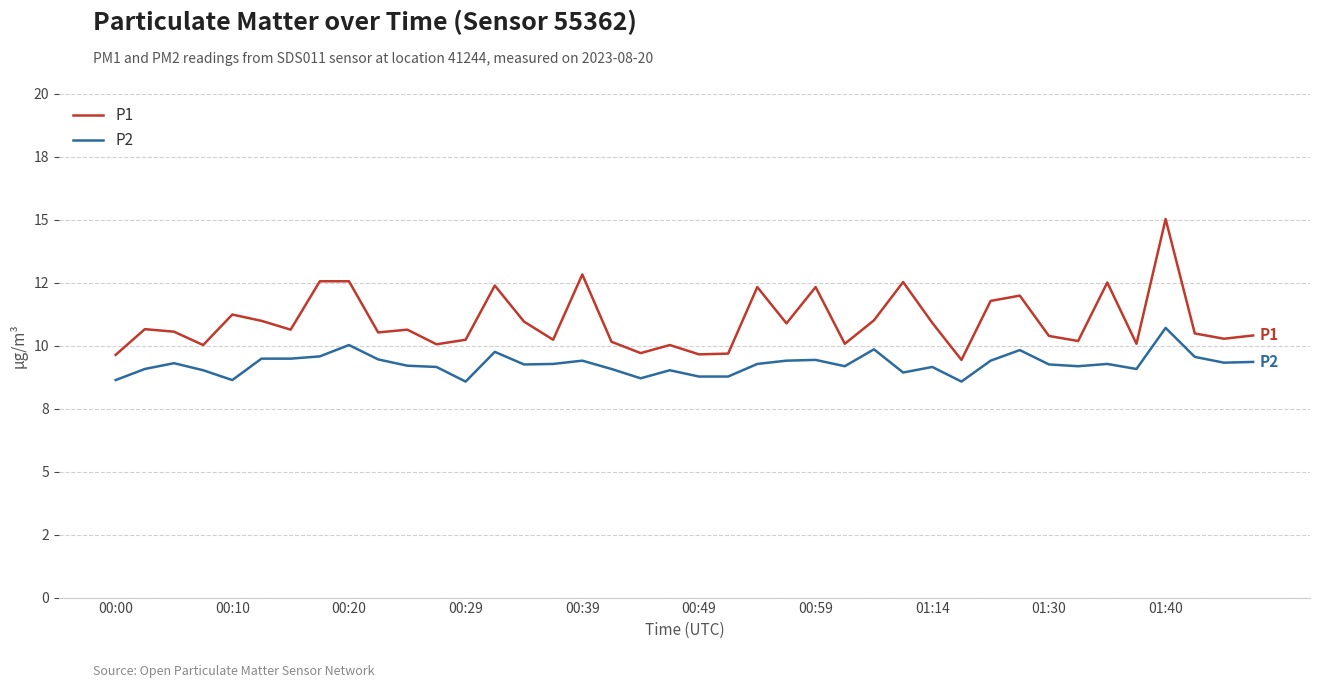

What are all the series names shown in the legend?

P1, P2